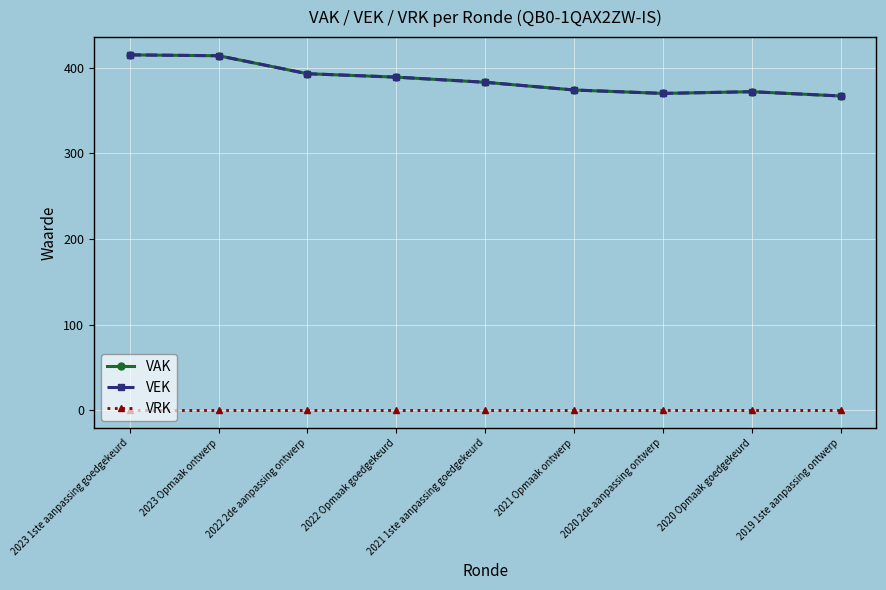

Rank the categories by VEK value from highest to lowest.

2023 1ste aanpassing goedgekeurd, 2023 Opmaak ontwerp, 2022 2de aanpassing ontwerp, 2022 Opmaak goedgekeurd, 2021 1ste aanpassing goedgekeurd, 2021 Opmaak ontwerp, 2020 Opmaak goedgekeurd, 2020 2de aanpassing ontwerp, 2019 1ste aanpassing ontwerp